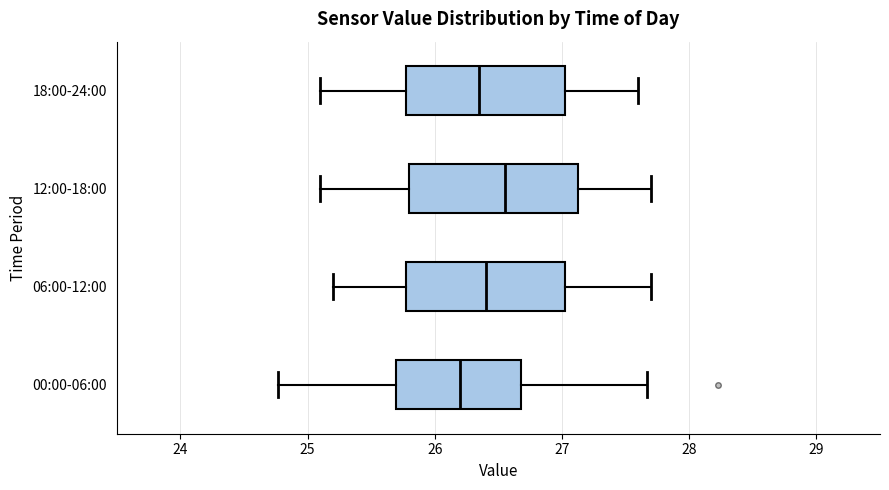

Where does the median line of the box for 00:00-06:00 sit on the x-axis? The values are not printed on the chart, so give them approximately, as read against the axis.

26.2